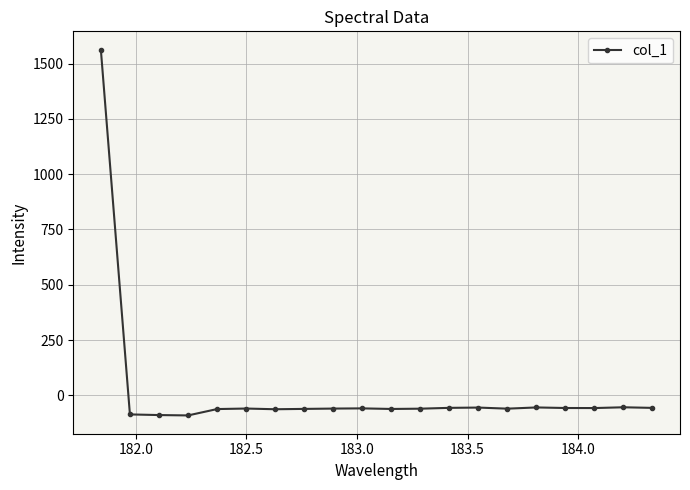

True or false: there are more than 0 points higher than both neighbors.

True